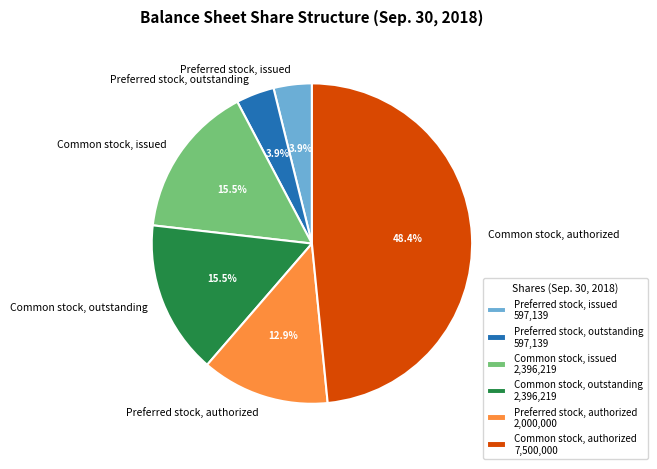

Is Common stock, issued the majority of the pie?

No